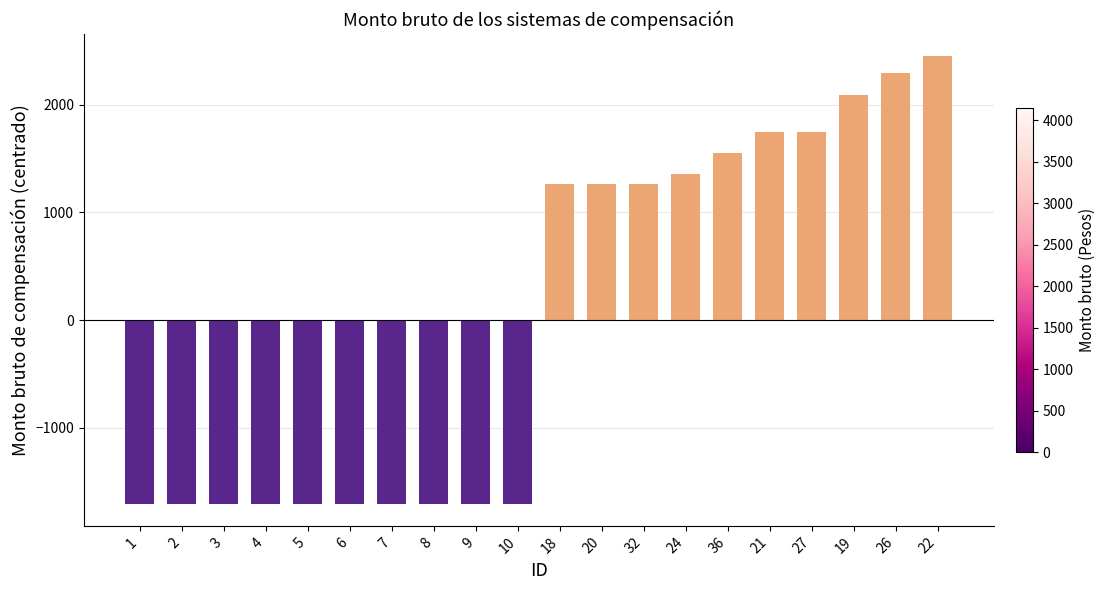

How many values are below 1260?

10